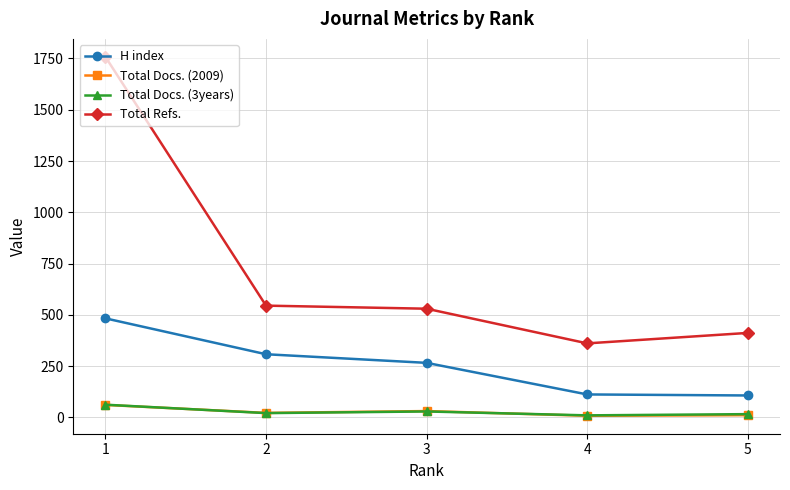

Which category has the highest value in the Total Docs. (3years) series?

1